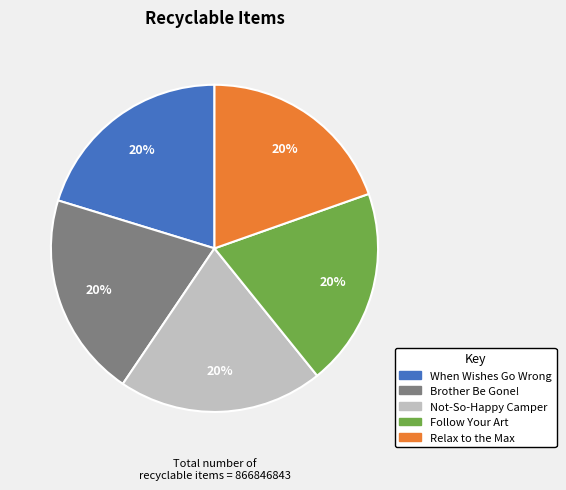

Is the sum of Relax to the Max and Brother Be Gone! greater than half?

No